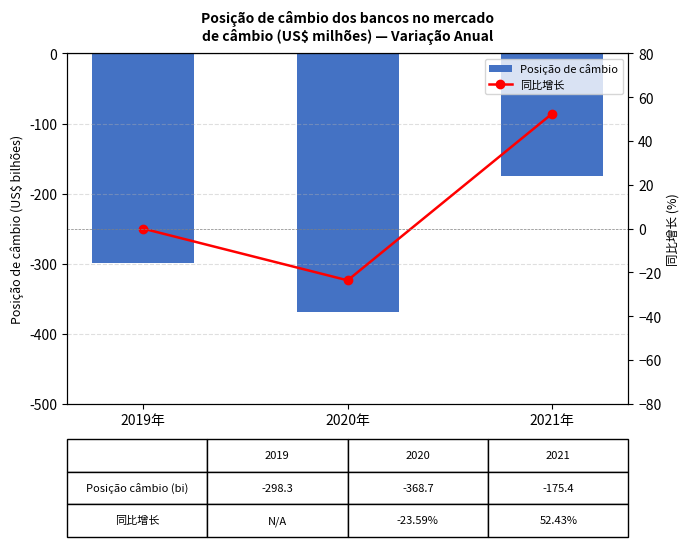

What is the total value across all series at 2021年?

-123.0